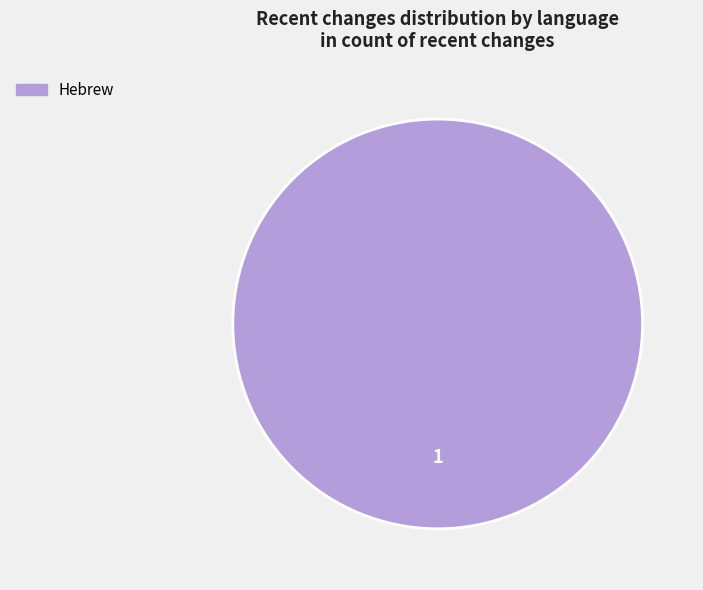

Is there any slice that represents more than half of the pie?

Yes